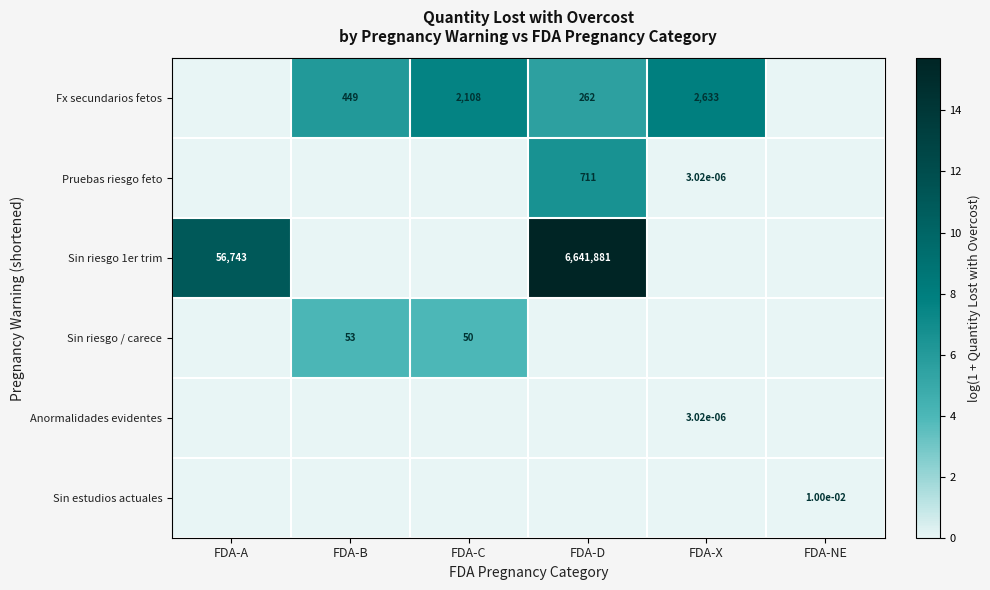

The Sin riesgo 1er trim series shows 13619.4 at FDA-A. True or false?

False